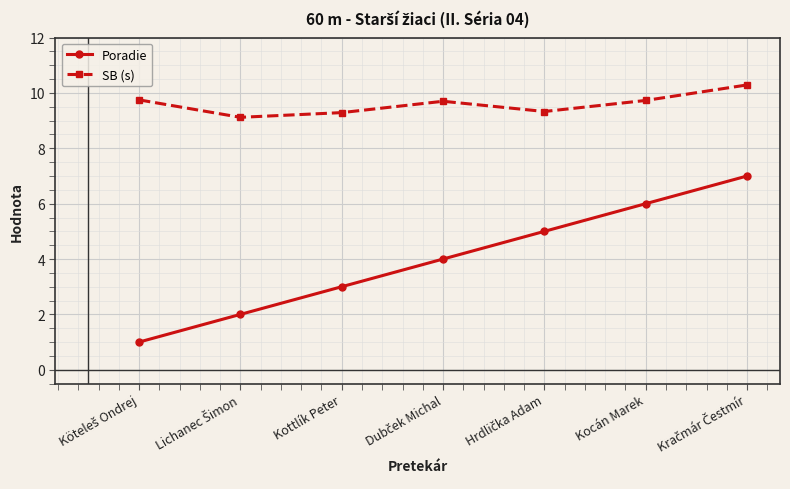

True or false: Poradie and SB (s) cross at least once.

False